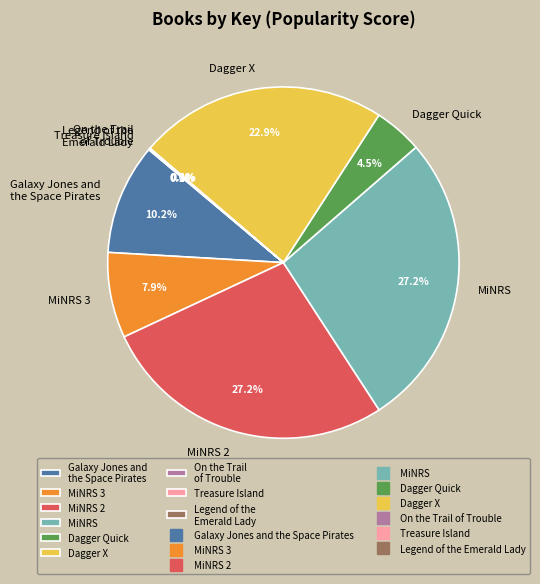

To the nearest percent, what is the difference between the Dagger X and Dagger Quick slice percentages?

18%